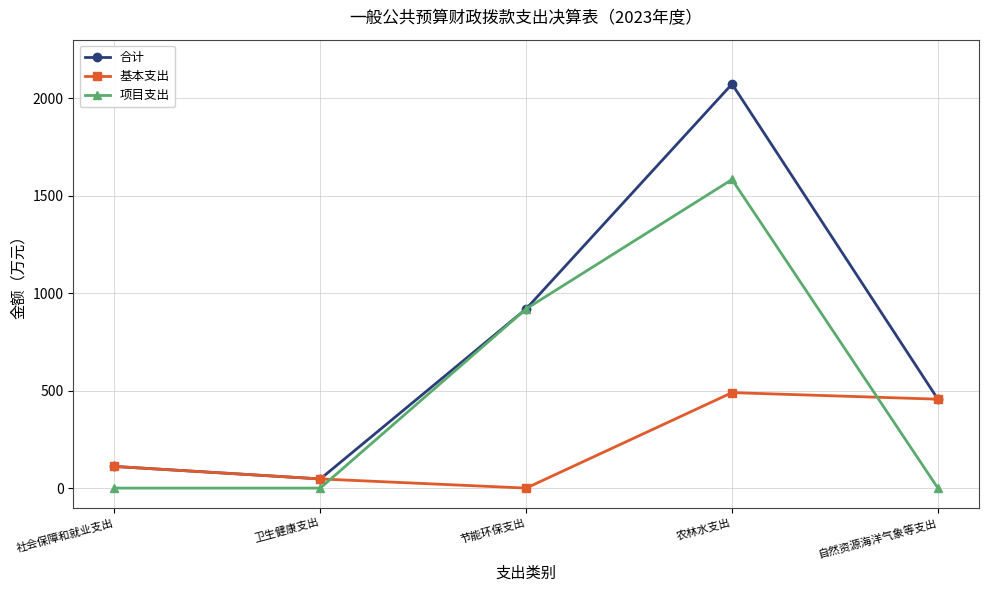

At which category does 合计 reach its first local peak?

农林水支出